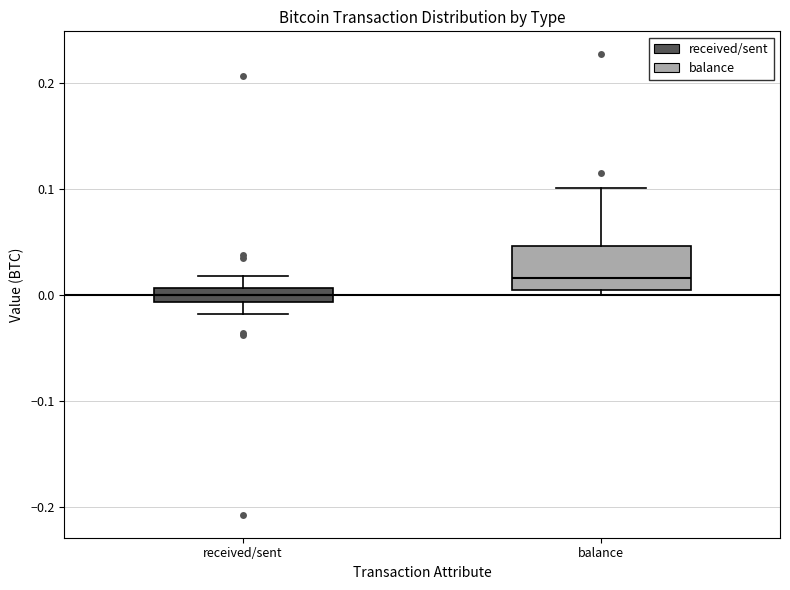

Comparing the boxes themselves (not the whiskers), which one is the tallest?

balance